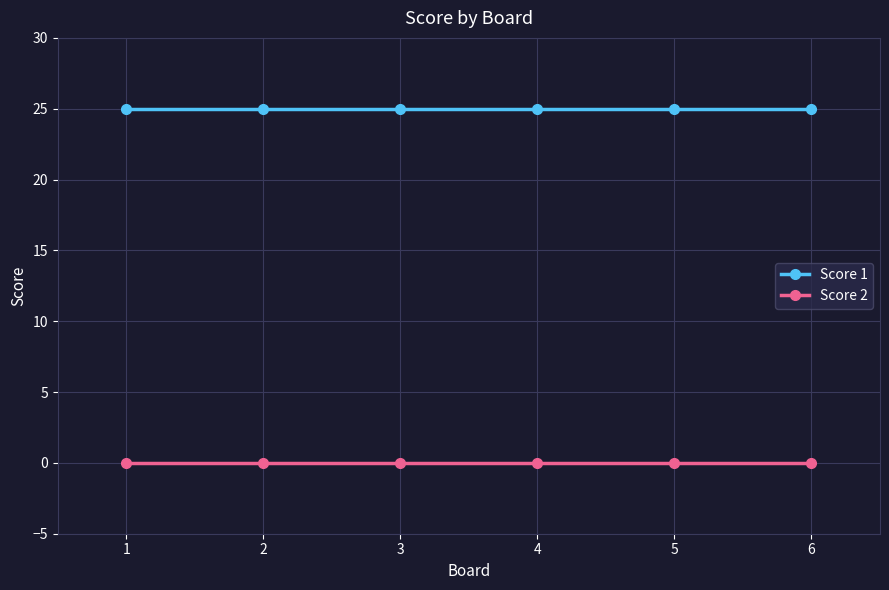

Which series has the largest total across all categories?

Score 1